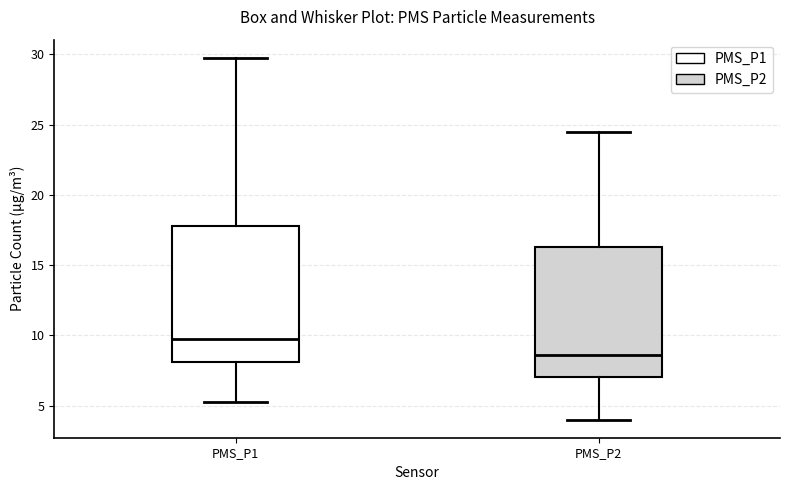

Which box has the highest median line?

PMS_P1